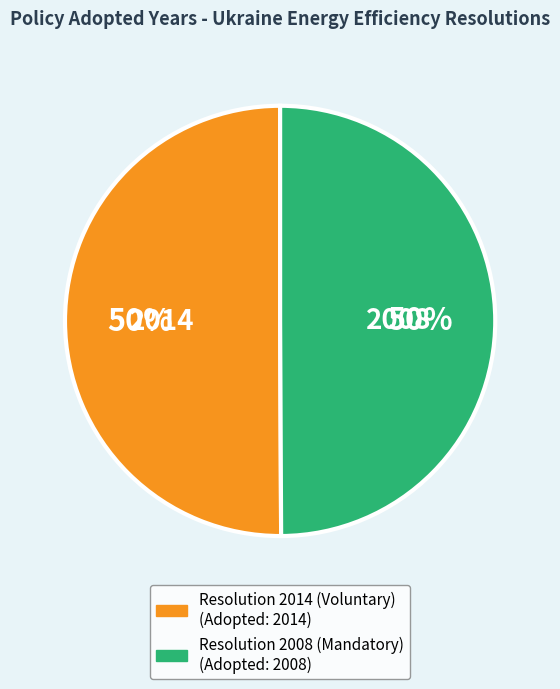

Is the sum of Resolution 2008 (Mandatory) and Resolution 2014 (Voluntary) greater than half?

Yes